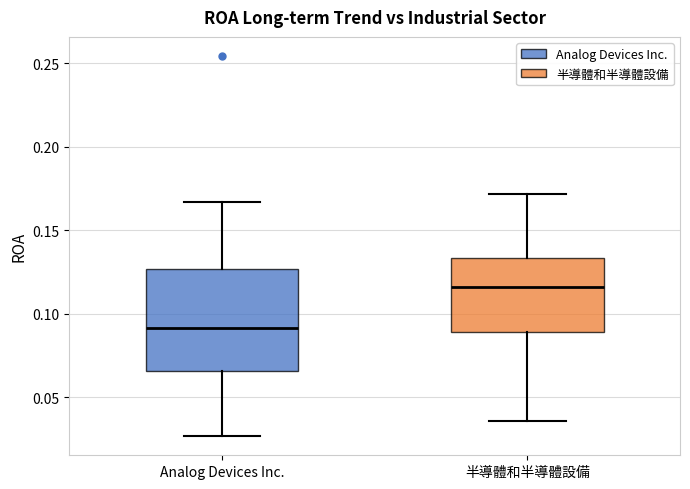

Where is the upper edge of the box for Analog Devices Inc. on the y-axis? The values are not printed on the chart, so give them approximately, as read against the axis.

0.125